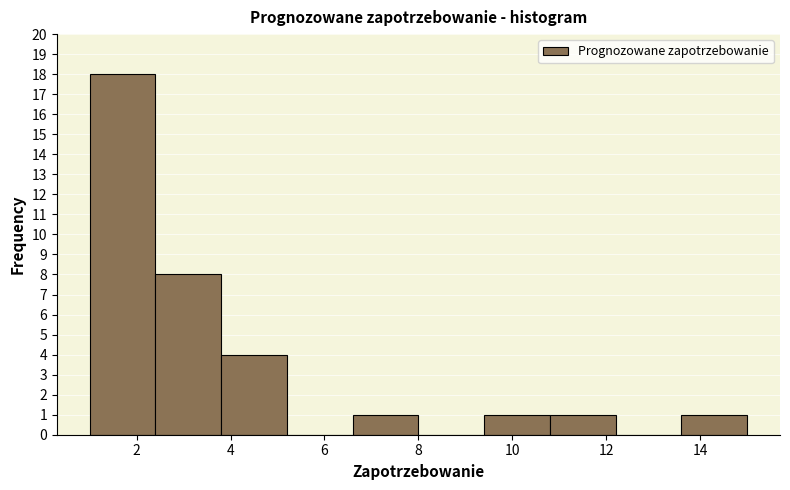

How tall is the bar that spans 2.4 to 3.8 on the x-axis? The values are not printed on the chart, so give them approximately, as read against the axis.

8